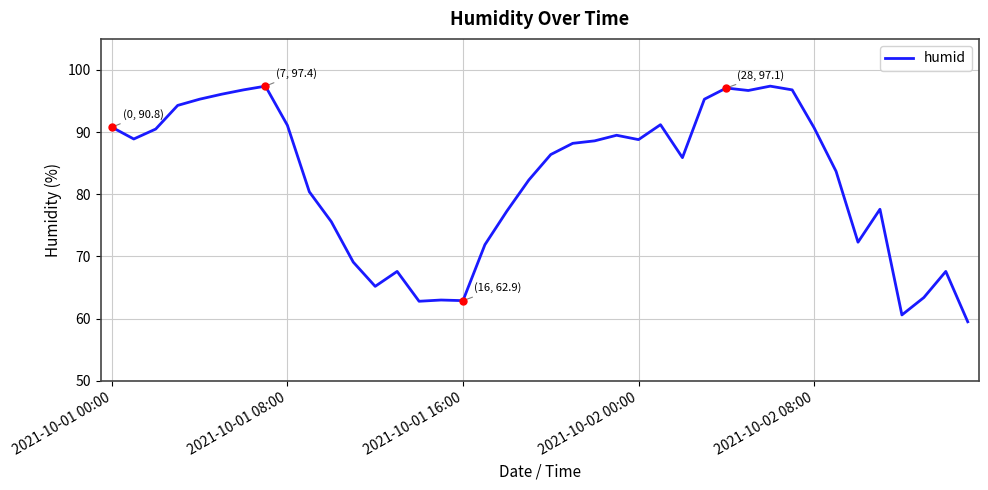

What is the difference between the maximum and minimum values?

37.9